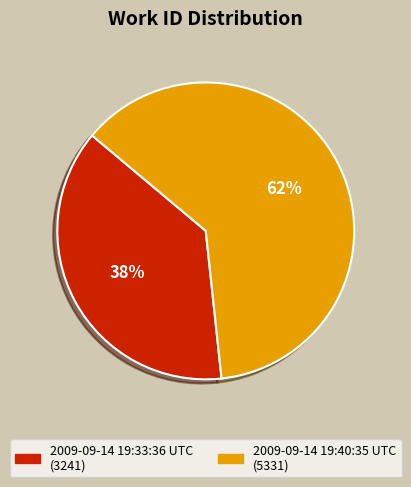

What is the largest slice in the pie chart?

2009-09-14 19:40:35 UTC